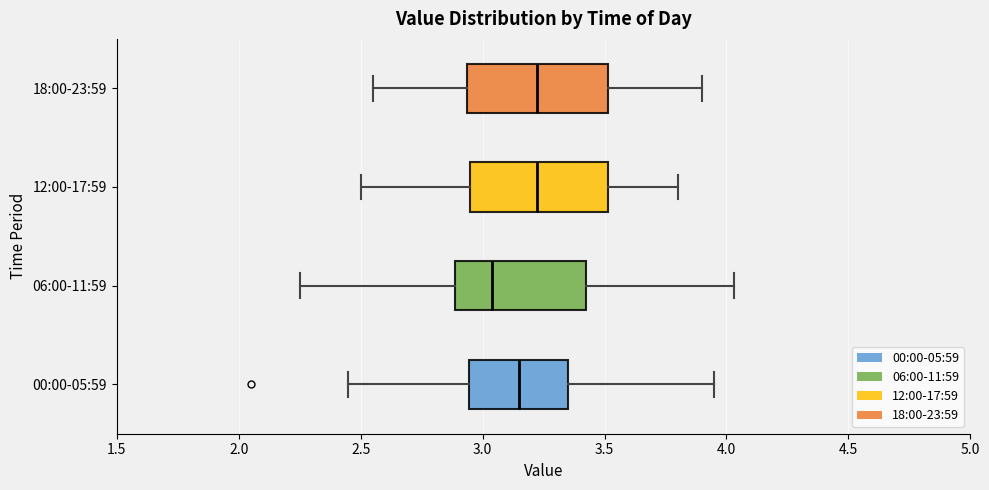

Reading bottom to top, transcribe this box plot: for each box, give where its median line is, the range the box spans, and where its two whiskers end, as read against the x-axis. The values are not printed on the chart, so give them approximately, as read against the axis.

00:00-05:59: median 3.15, box 2.95 to 3.35, whiskers 2.45 to 3.95
06:00-11:59: median 3.05, box 2.90 to 3.45, whiskers 2.25 to 4.05
12:00-17:59: median 3.25, box 2.95 to 3.50, whiskers 2.50 to 3.80
18:00-23:59: median 3.25, box 2.95 to 3.50, whiskers 2.55 to 3.90